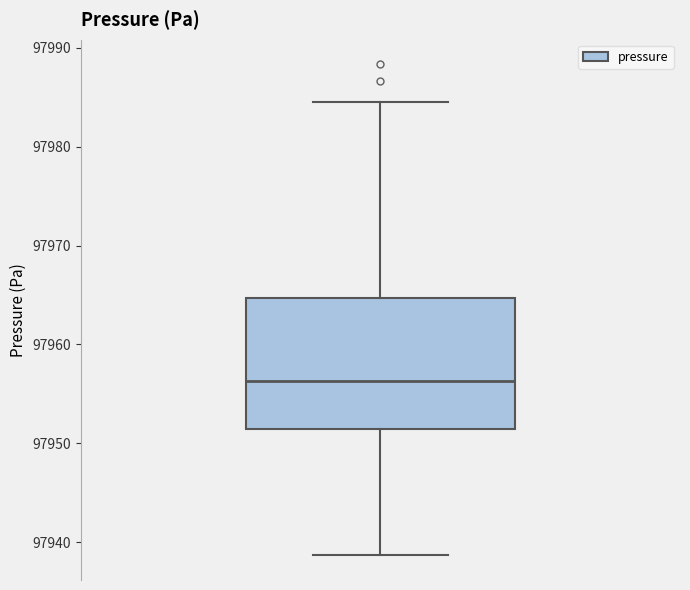

Where does the lower whisker of the box end on the y-axis? The values are not printed on the chart, so give them approximately, as read against the axis.

97939